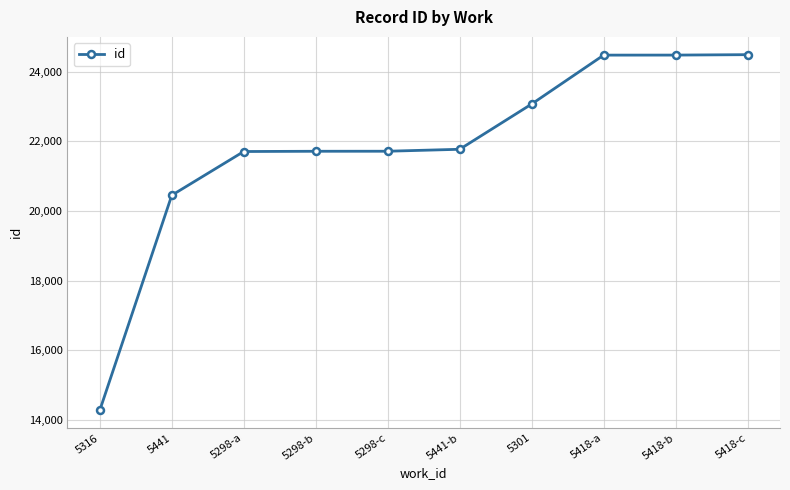

True or false: the data shows 20450 at 5441.

True